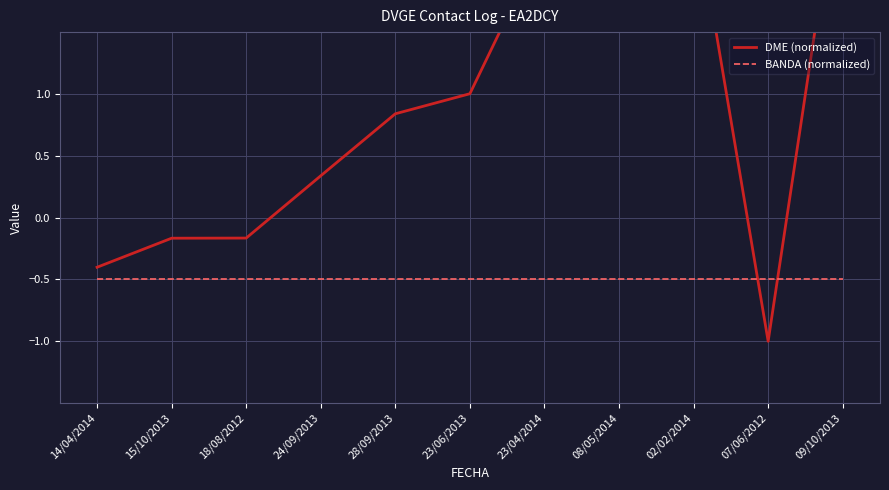

How many lines are shown in the chart?

2